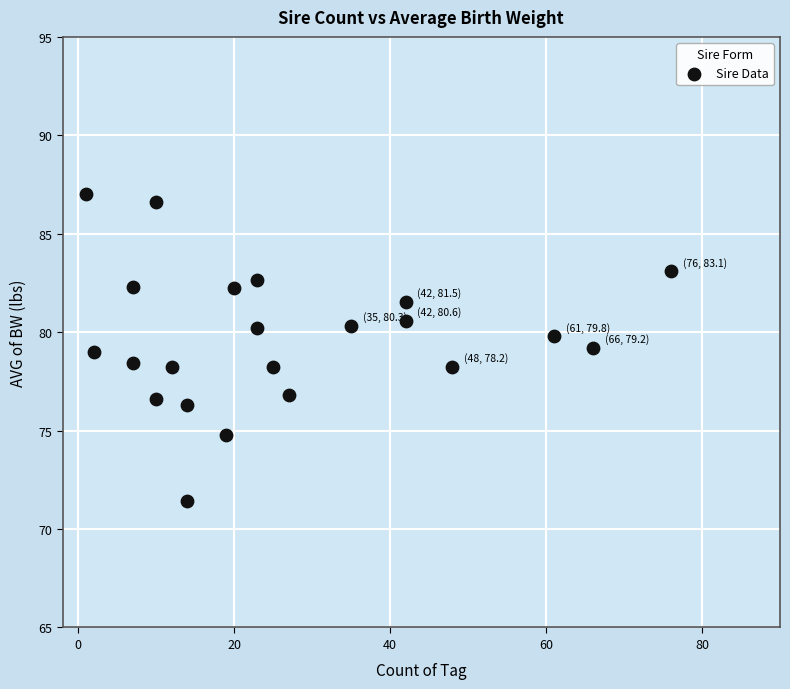

What is the range of X values (max minus min)?

75.0